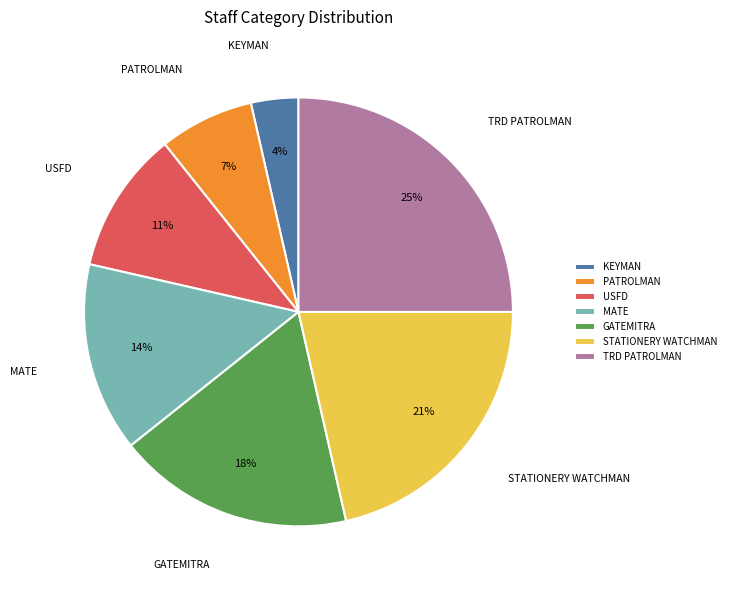

Which category has the biggest portion of the pie?

TRD PATROLMAN